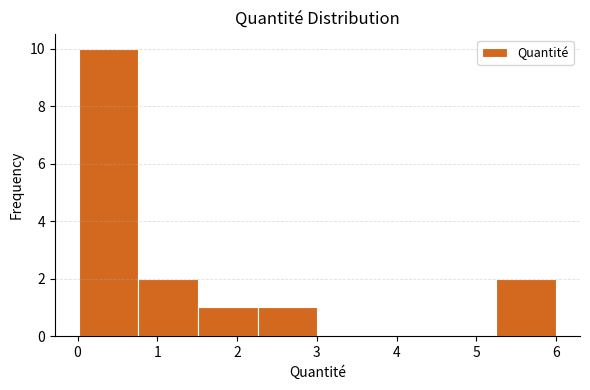

Over which range of the x-axis is the bar tallest?

0.0 to 0.8